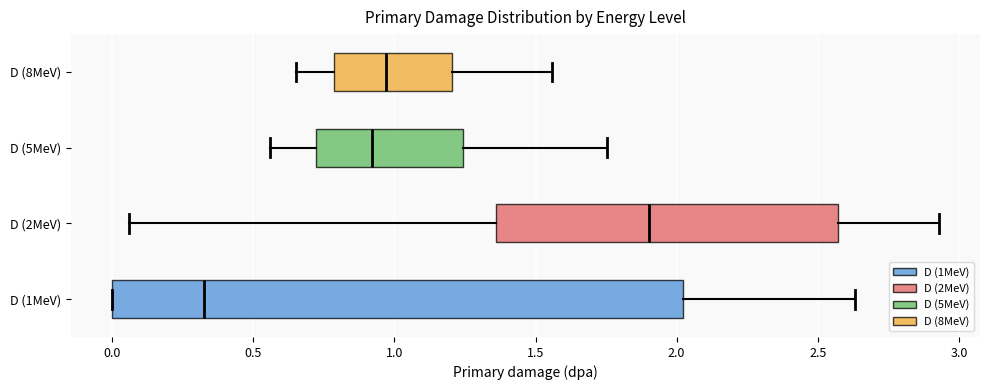

Comparing the boxes themselves (not the whiskers), which one is the widest?

D (1MeV)